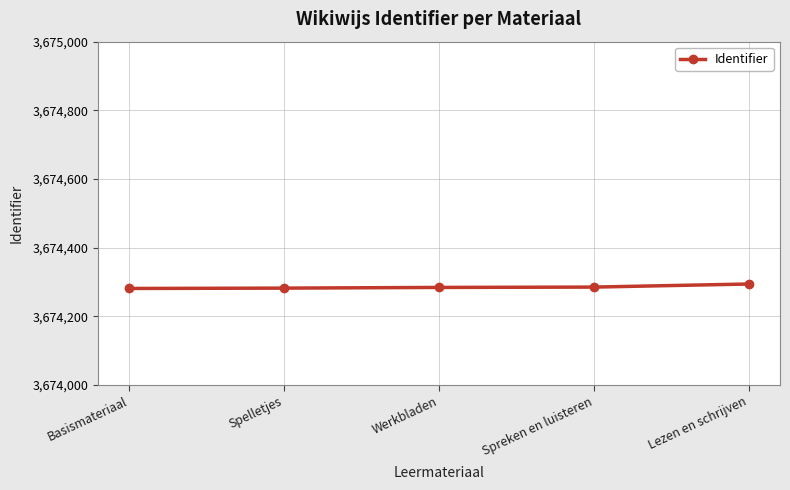

What is the label of the 3rd point from the right?

Werkbladen